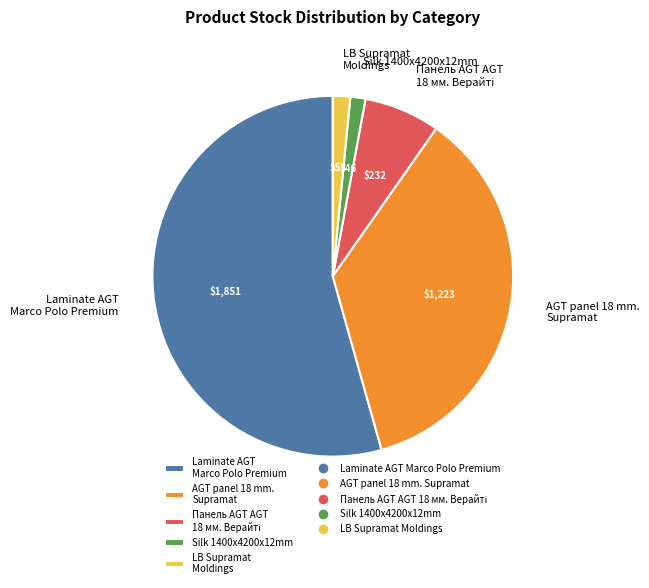

Is there a majority slice in this chart?

Yes